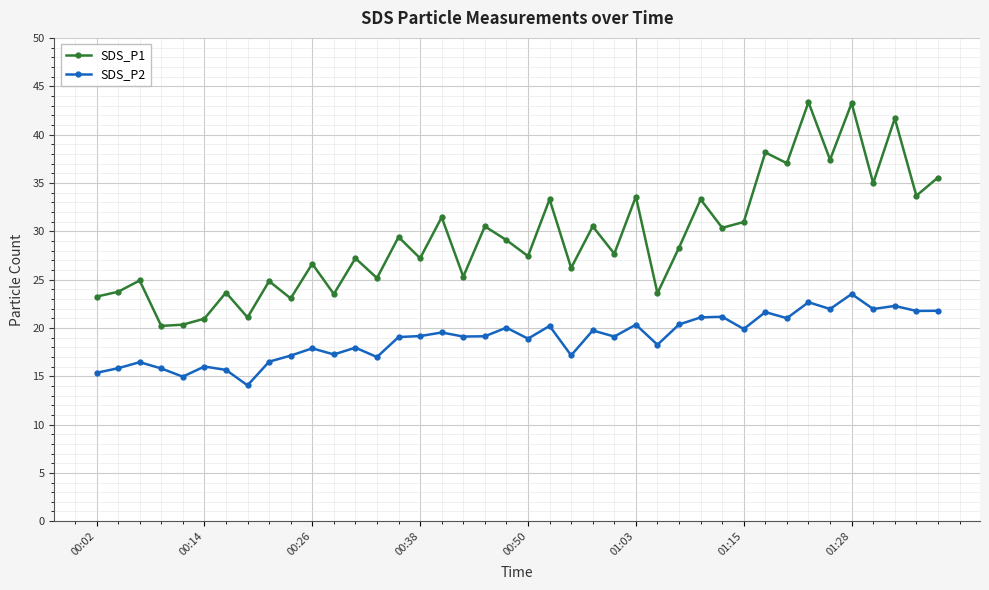

What is the maximum value shown in the chart?

43.4